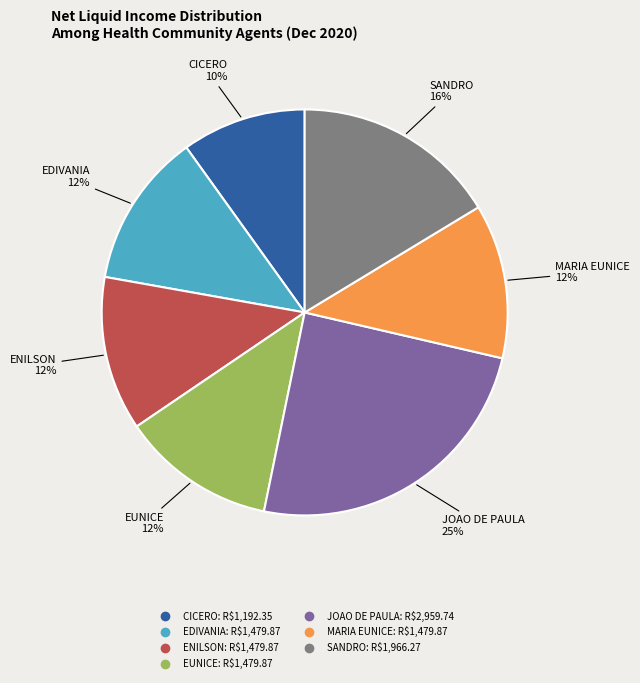

Is there any slice that represents more than half of the pie?

No